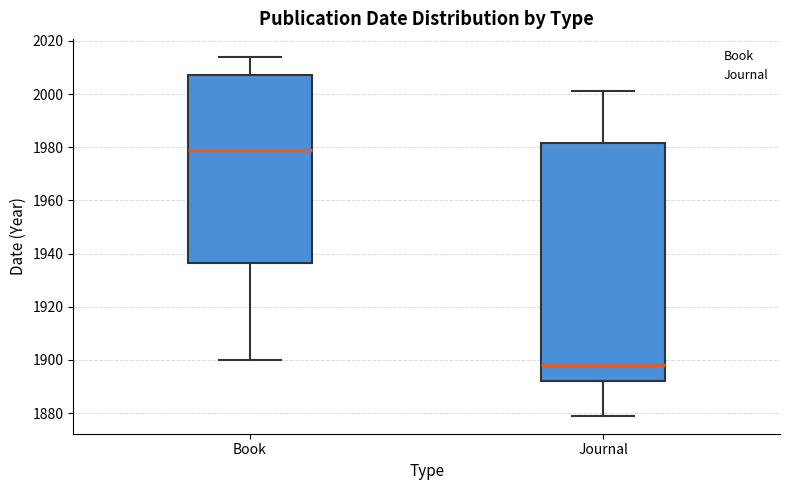

Reading left to right, read every box against the y-axis: the position of its median line, the range the box covers, and the ends of its whiskers. The values are not printed on the chart, so give them approximately, as read against the axis.

Book: median 1980, box 1936 to 2008, whiskers 1900 to 2014
Journal: median 1898, box 1892 to 1982, whiskers 1880 to 2002